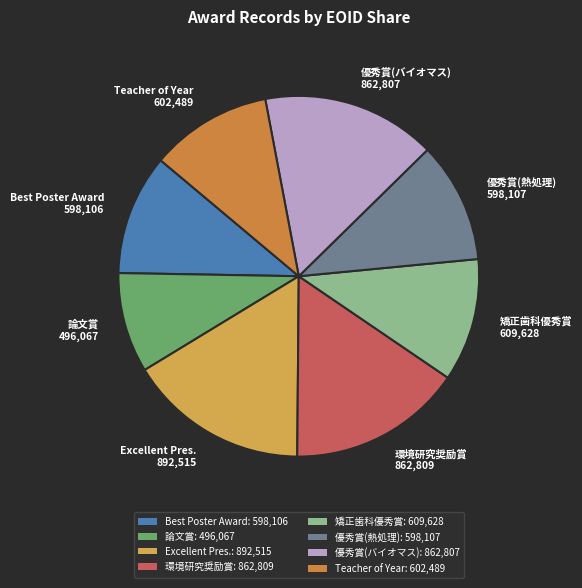

How many slices are in this pie chart?

8